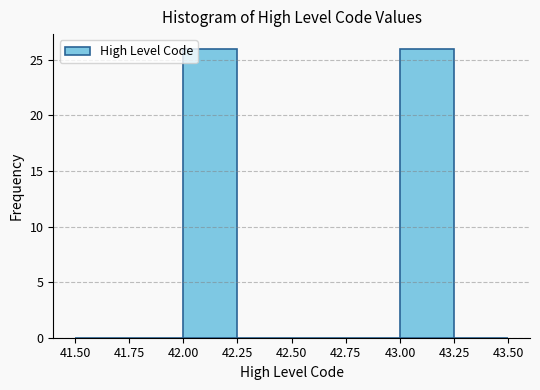

How tall is the bar that spans 43.00 to 43.25 on the x-axis? The values are not printed on the chart, so give them approximately, as read against the axis.

26